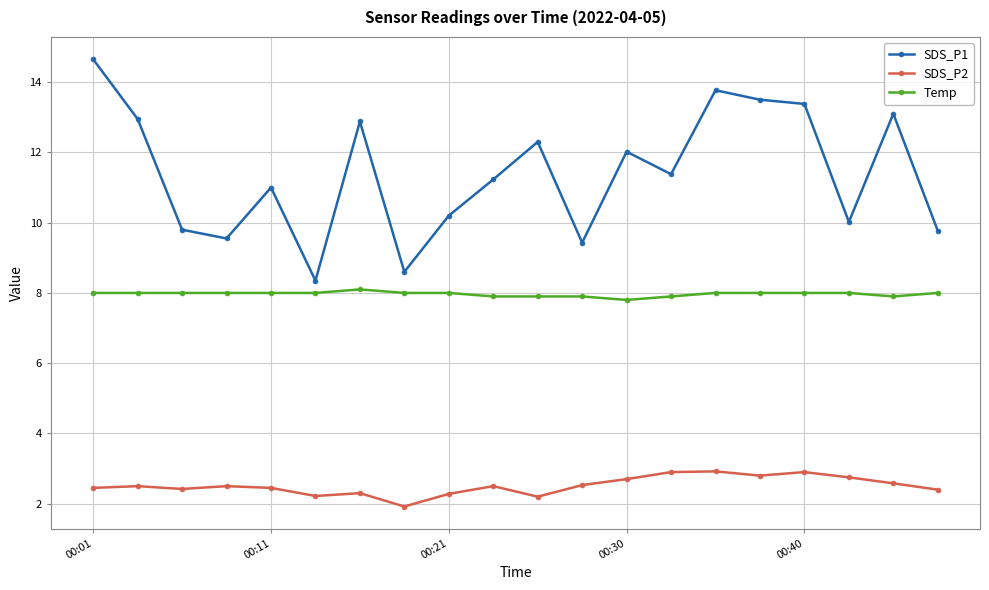

What is the minimum value for Temp?

7.8